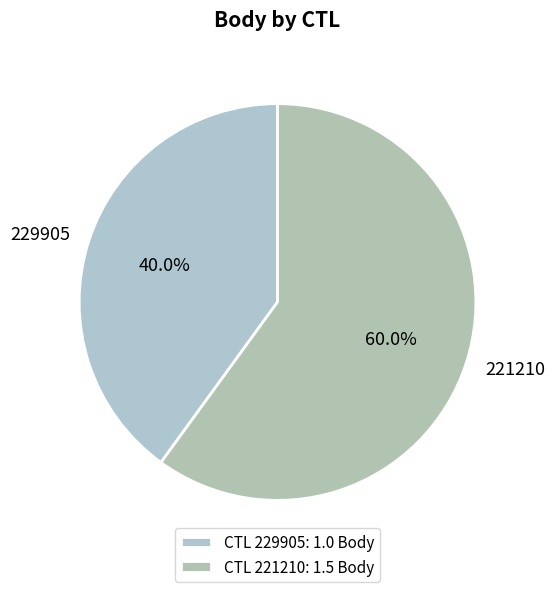

How many slices are in this pie chart?

2